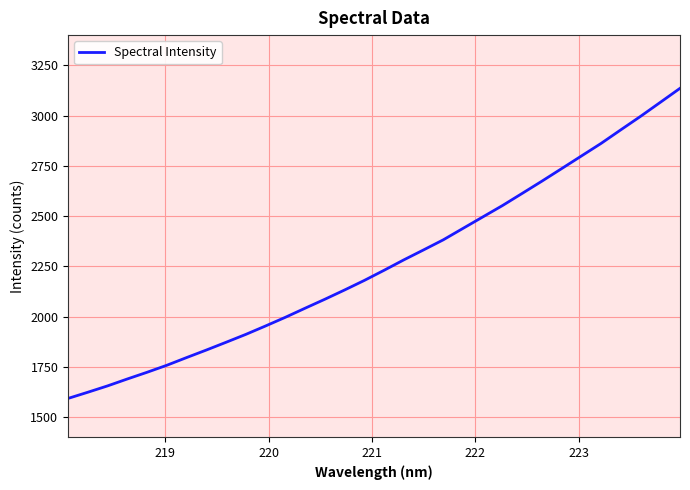

What is the minimum value shown in the chart?

1592.4